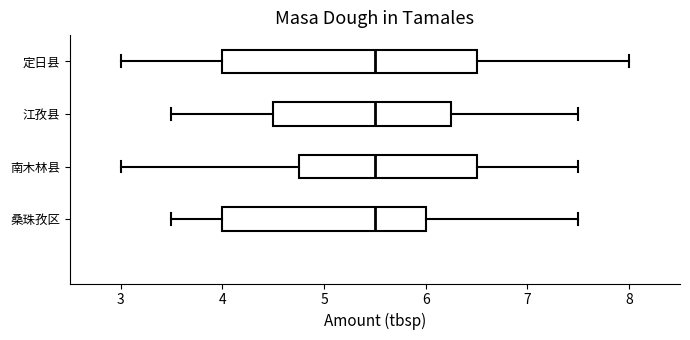

Which box is the widest, from its left edge to its right edge?

定日县